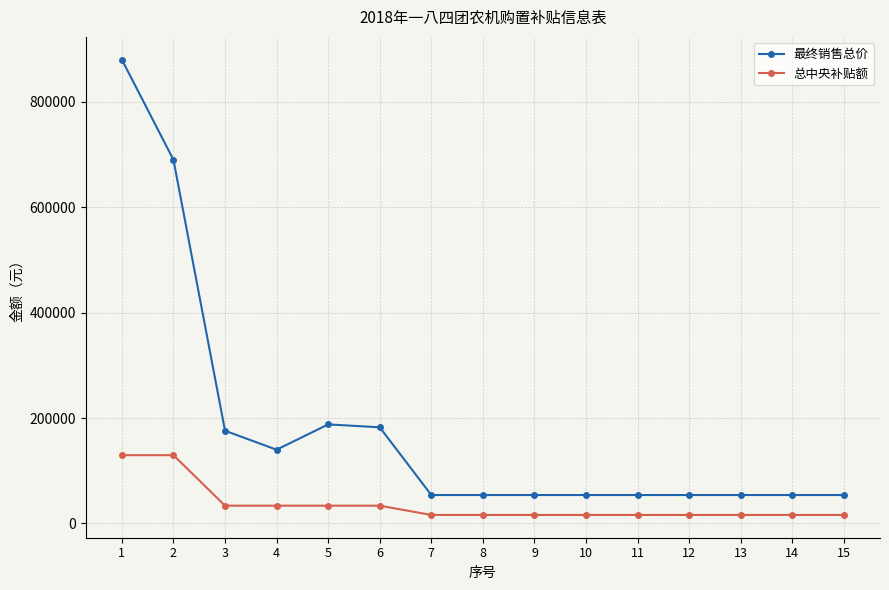

True or false: 最终销售总价 and 总中央补贴额 cross at least once.

False